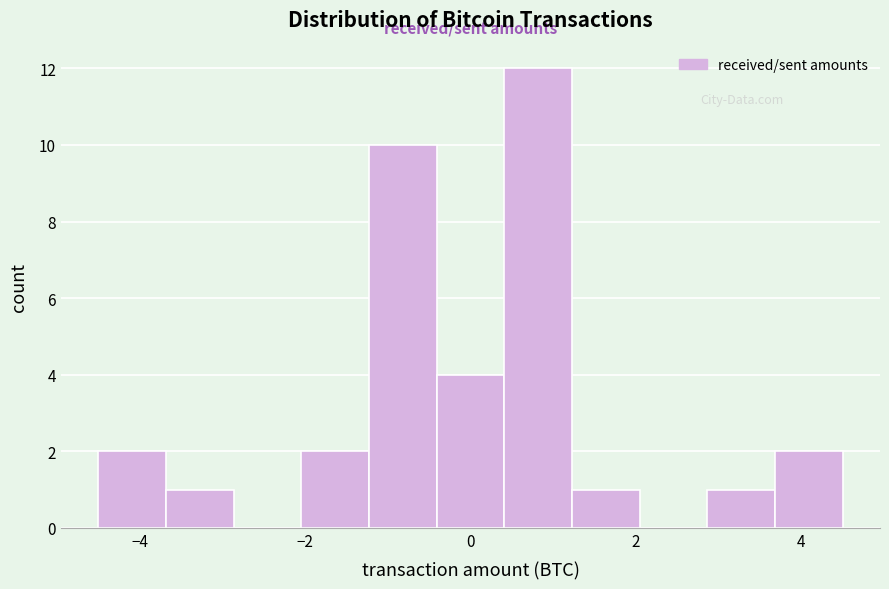

Over which range of the x-axis is the bar tallest?

0.4 to 1.2